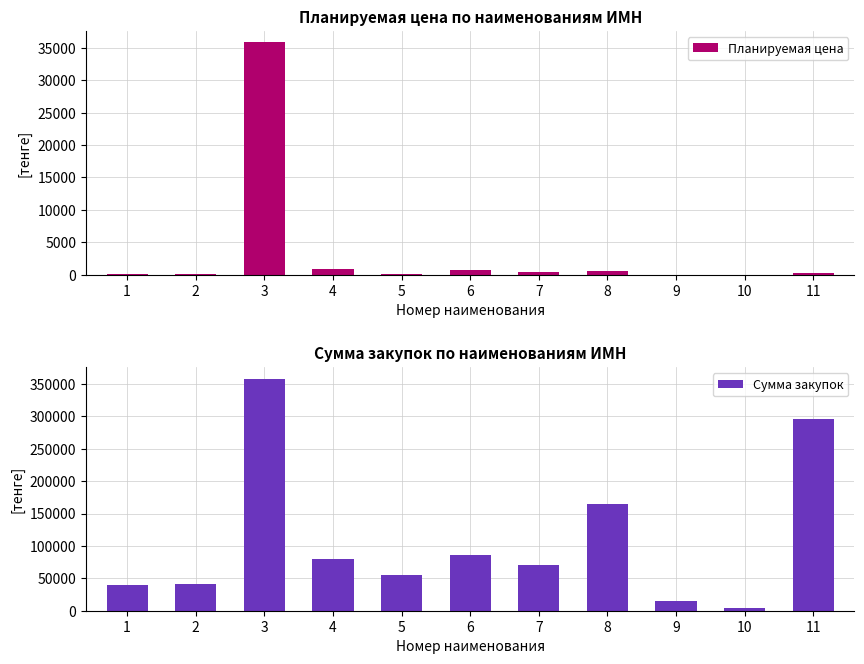

What is the value of the Сумма закупок bar at the 8th from the left?

164313